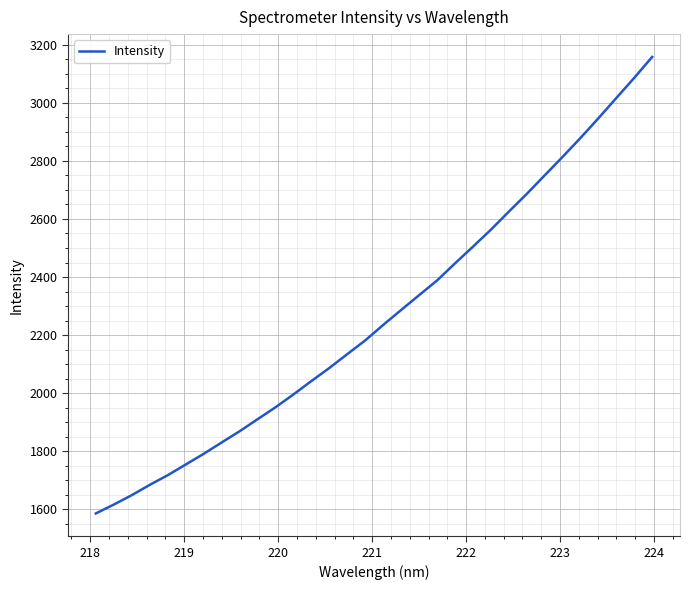

What is the maximum value shown in the chart?

3157.7